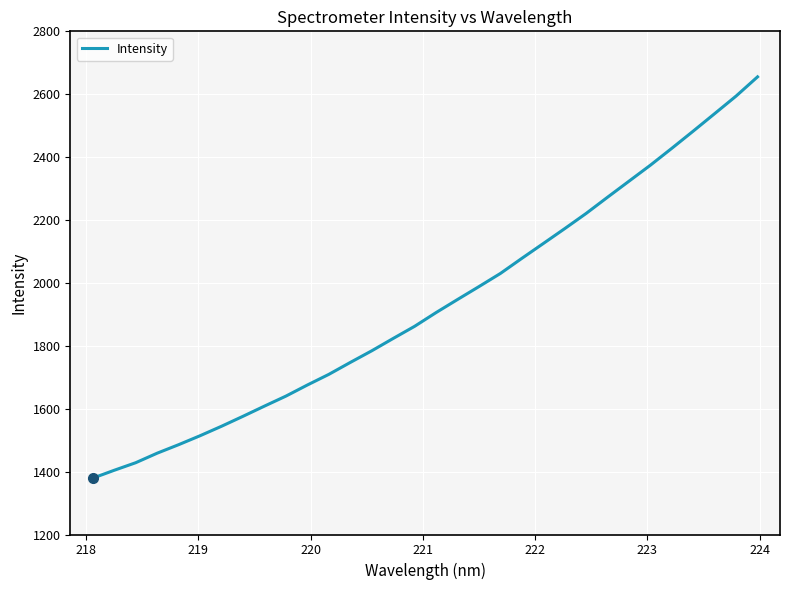

What is the difference between the maximum and minimum values?

1276.1